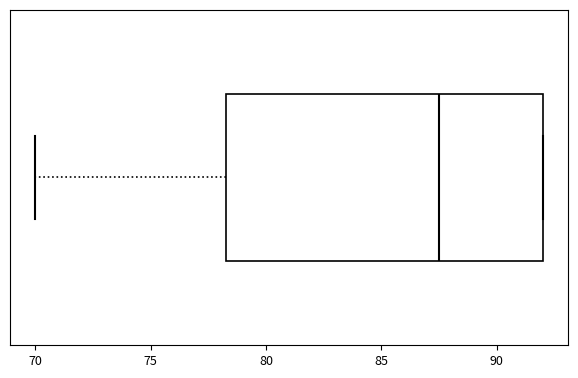

Read this box plot against the x-axis: the position of the median line, the range covered by the box, and the ends of both whiskers. The values are not printed on the chart, so give them approximately, as read against the axis.

median 87.5, box 78.5 to 92.0, whiskers 70.0 to 92.0